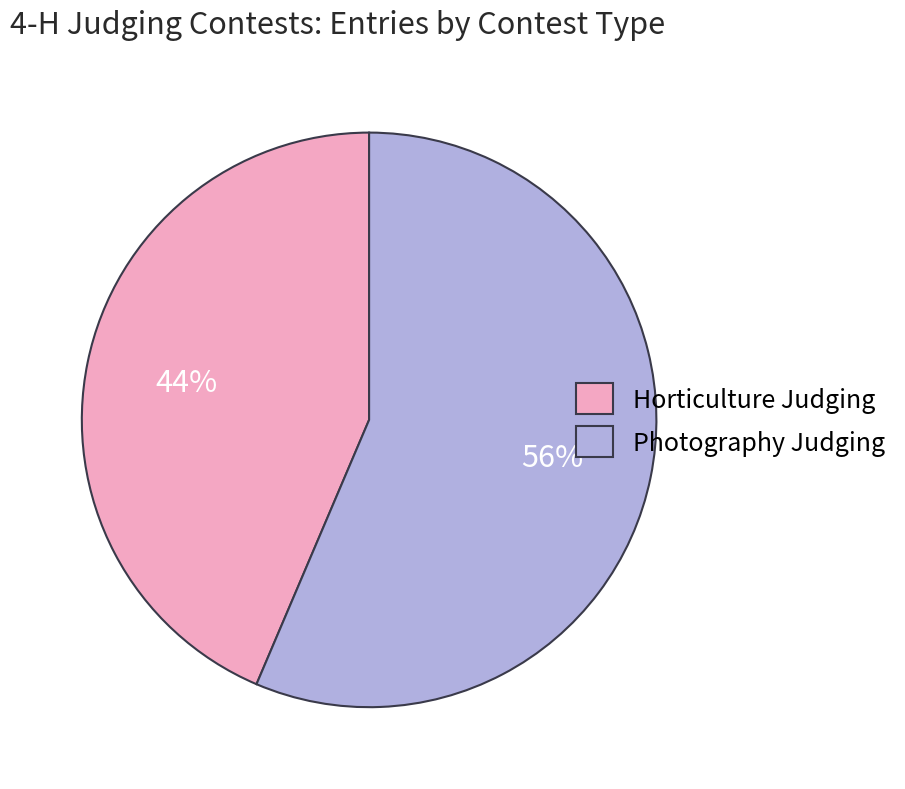

How many slices are in this pie chart?

2